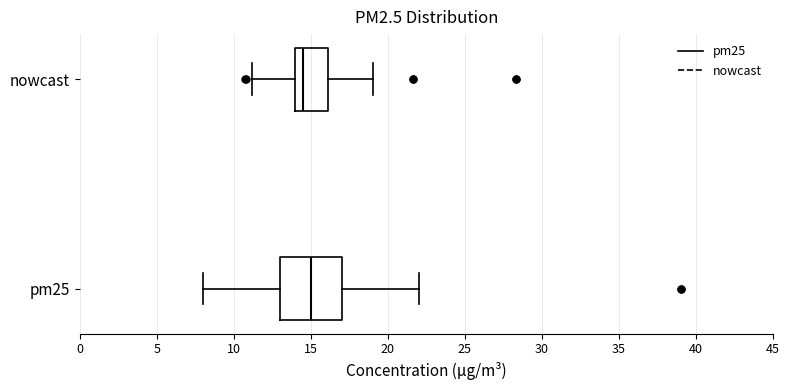

Reading bottom to top, read every box against the x-axis: the position of its median line, the range the box covers, and the ends of its whiskers. The values are not printed on the chart, so give them approximately, as read against the axis.

pm25: median 15.0, box 13.0 to 17.0, whiskers 8.0 to 22.0
nowcast: median 14.5, box 14.0 to 16.0, whiskers 11.0 to 19.0